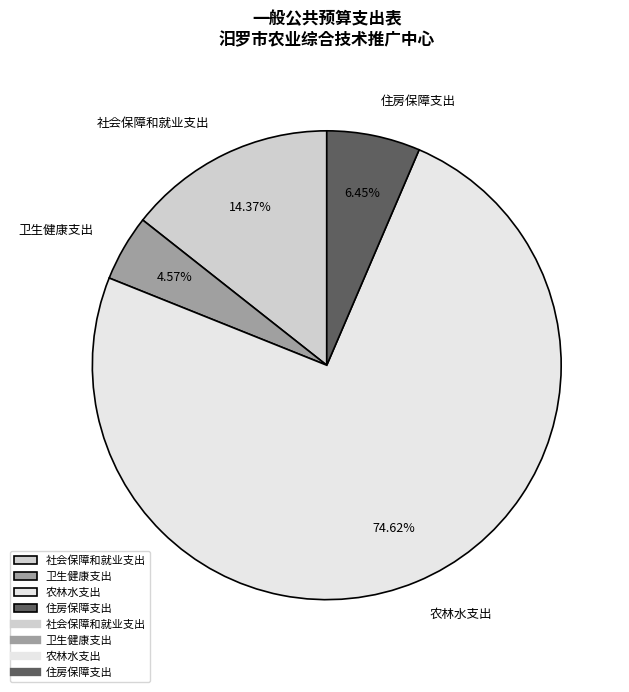

Combined, do 卫生健康支出 and 农林水支出 account for over 50%?

Yes